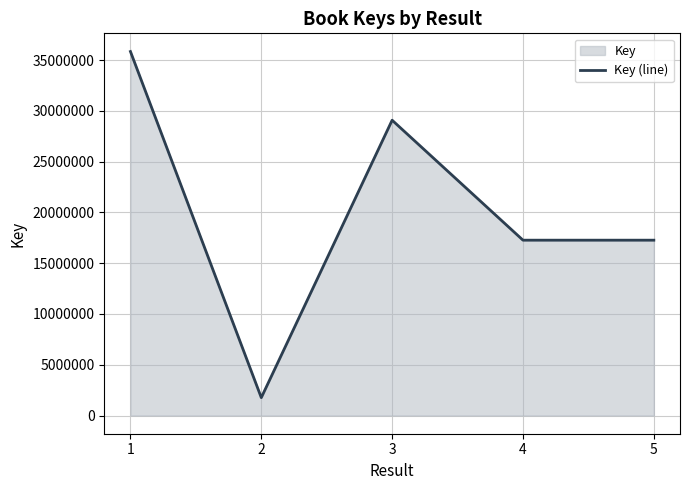

How many categories are shown in the chart?

5